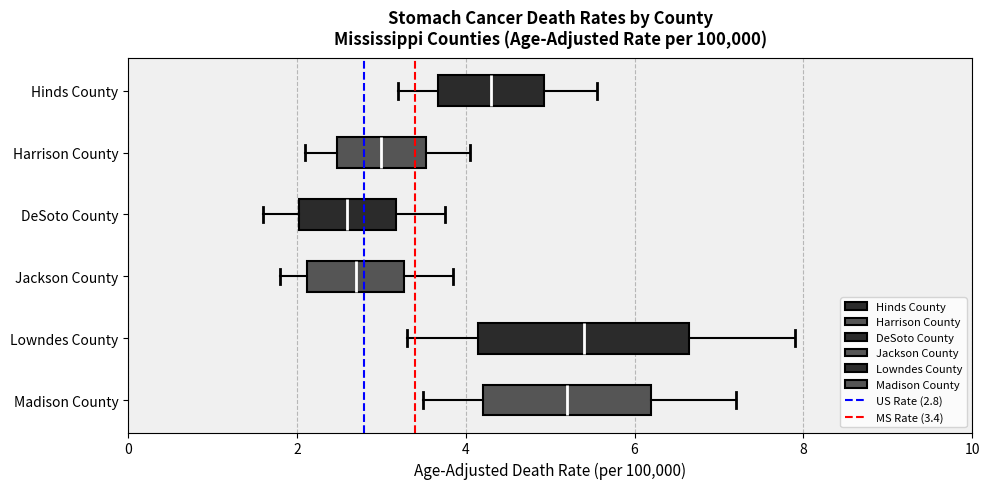

Reading bottom to top, transcribe this box plot: for each box, give where its median line is, the range the box spans, and where its two whiskers end, as read against the x-axis. The values are not printed on the chart, so give them approximately, as read against the axis.

Madison County: median 5.2, box 4.2 to 6.2, whiskers 3.6 to 7.2
Lowndes County: median 5.4, box 4.2 to 6.6, whiskers 3.4 to 8.0
Jackson County: median 2.8, box 2.2 to 3.2, whiskers 1.8 to 3.8
DeSoto County: median 2.6, box 2.0 to 3.2, whiskers 1.6 to 3.8
Harrison County: median 3.0, box 2.4 to 3.6, whiskers 2.2 to 4.0
Hinds County: median 4.4, box 3.6 to 5.0, whiskers 3.2 to 5.6